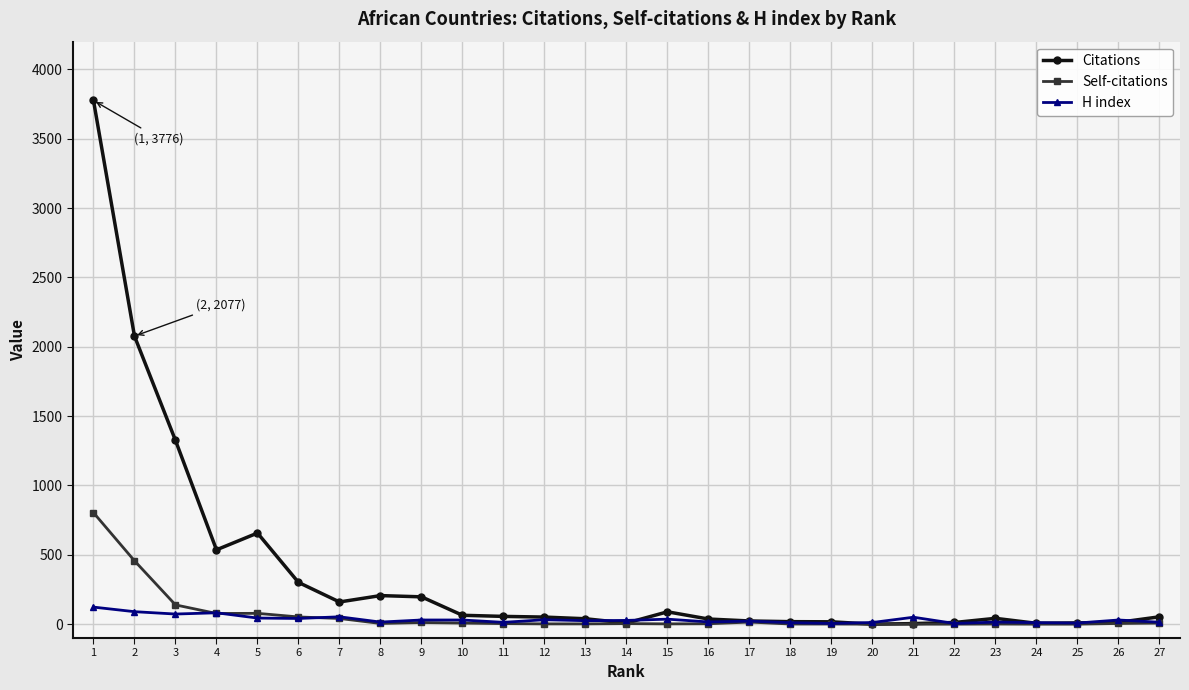

What is the maximum value shown in the chart?

3776